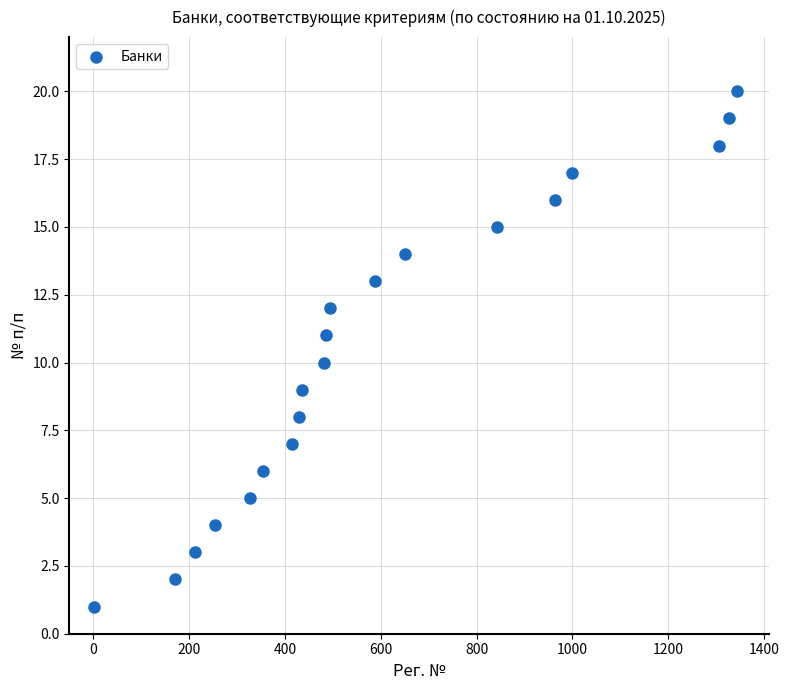

What is the range of Y values (max minus min)?

19